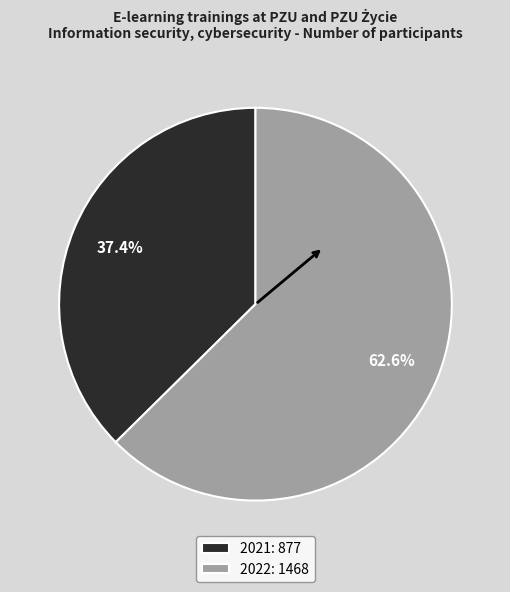

To the nearest percent, what percentage of the pie is 2022?

63%